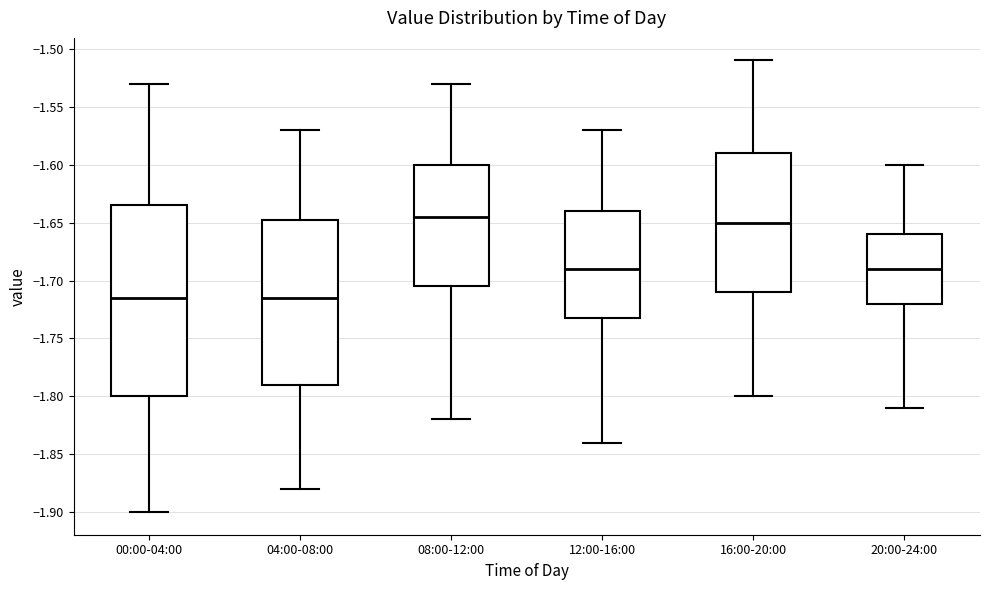

Reading left to right, transcribe this box plot: for each box, give where its median line is, the range the box spans, and where its two whiskers end, as read against the y-axis. The values are not printed on the chart, so give them approximately, as read against the axis.

00:00-04:00: median -1.715, box -1.800 to -1.635, whiskers -1.900 to -1.530
04:00-08:00: median -1.715, box -1.790 to -1.645, whiskers -1.880 to -1.570
08:00-12:00: median -1.645, box -1.705 to -1.600, whiskers -1.820 to -1.530
12:00-16:00: median -1.690, box -1.730 to -1.640, whiskers -1.840 to -1.570
16:00-20:00: median -1.650, box -1.710 to -1.590, whiskers -1.800 to -1.510
20:00-24:00: median -1.690, box -1.720 to -1.660, whiskers -1.810 to -1.600